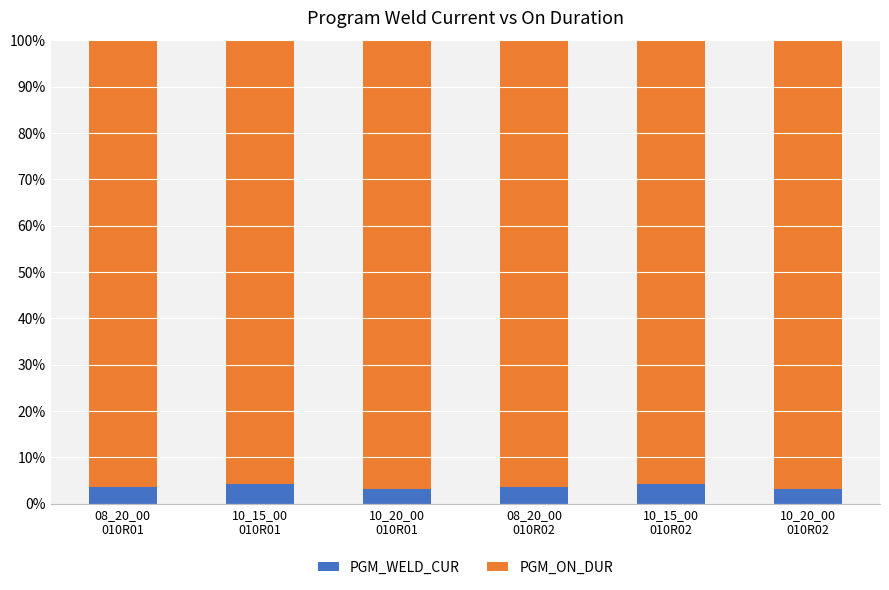

What is the minimum value for PGM_WELD_CUR?

3.2